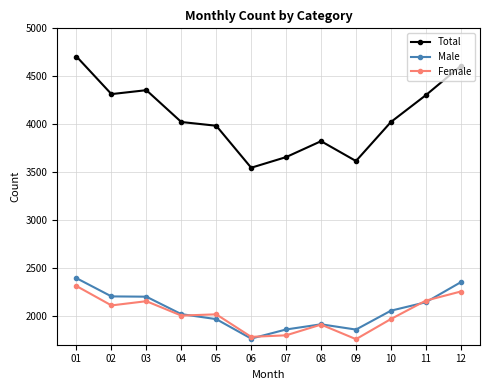

What is the smallest value displayed?

1758